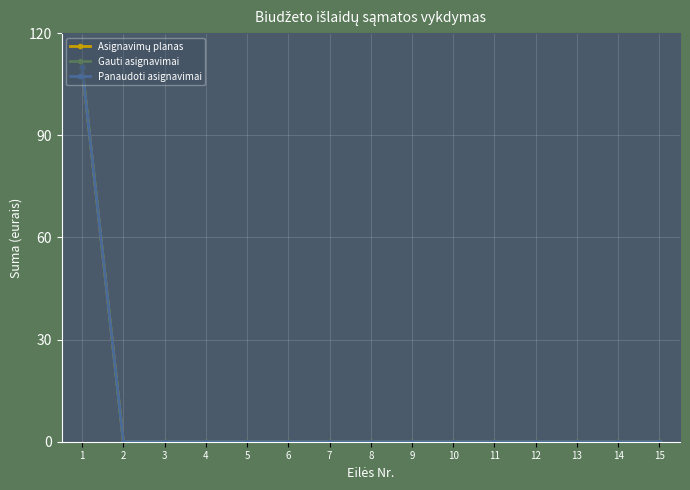

True or false: Gauti asignavimai has a value of 42 at 10.

False